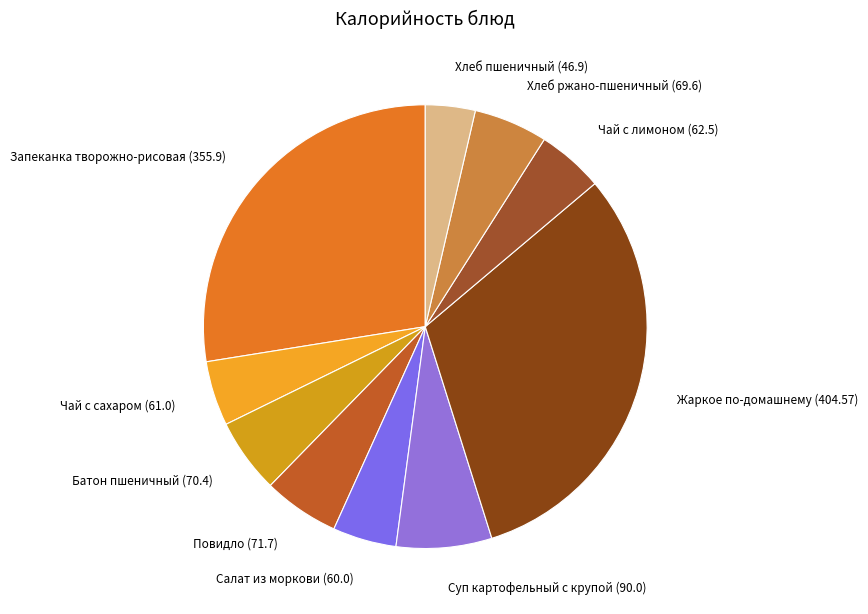

Count the number of slices in the pie.

10